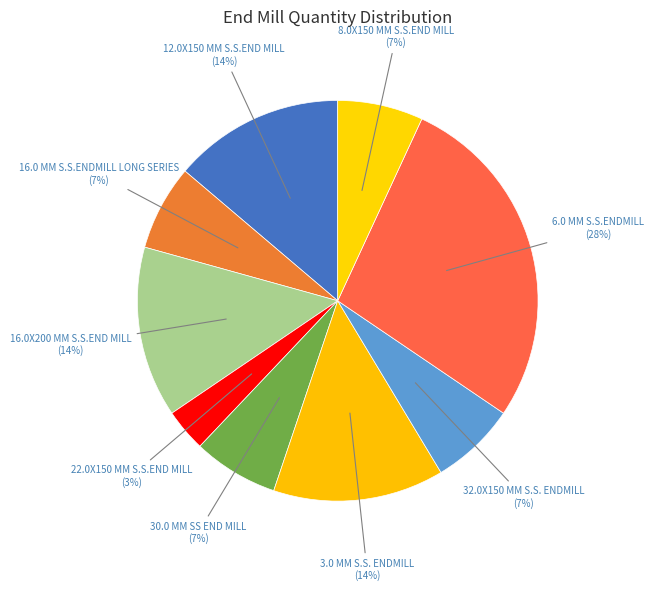

What is the largest slice in the pie chart?

6.0 MM S.S.ENDMILL